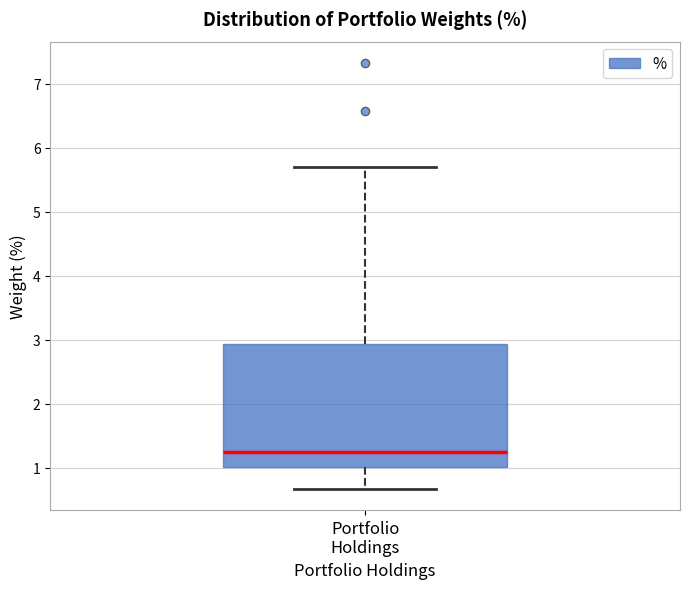

Read this box plot against the y-axis: the position of the median line, the range covered by the box, and the ends of both whiskers. The values are not printed on the chart, so give them approximately, as read against the axis.

median 1.2, box 1.0 to 2.9, whiskers 0.7 to 5.7